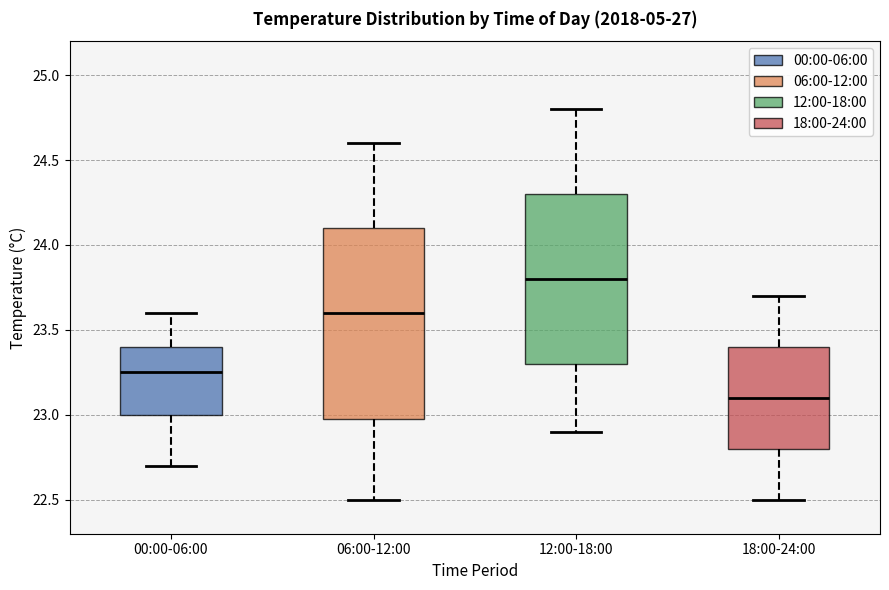

Reading left to right, read every box against the y-axis: the position of its median line, the range the box covers, and the ends of its whiskers. The values are not printed on the chart, so give them approximately, as read against the axis.

00:00-06:00: median 23.25, box 23.00 to 23.40, whiskers 22.70 to 23.60
06:00-12:00: median 23.60, box 23.00 to 24.10, whiskers 22.50 to 24.60
12:00-18:00: median 23.80, box 23.30 to 24.30, whiskers 22.90 to 24.80
18:00-24:00: median 23.10, box 22.80 to 23.40, whiskers 22.50 to 23.70